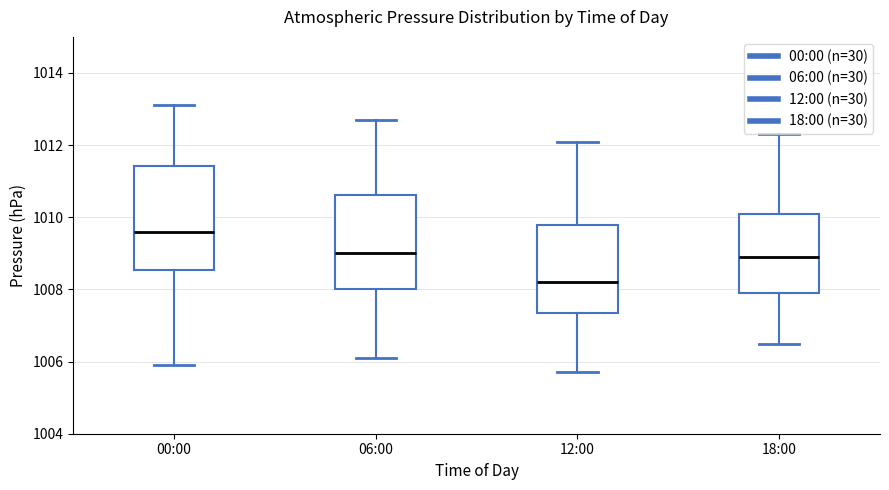

Reading left to right, read every box against the y-axis: the position of its median line, the range the box covers, and the ends of its whiskers. The values are not printed on the chart, so give them approximately, as read against the axis.

00:00: median 1009.6, box 1008.6 to 1011.4, whiskers 1006.0 to 1013.2
06:00: median 1009.0, box 1008.0 to 1010.6, whiskers 1006.2 to 1012.8
12:00: median 1008.2, box 1007.4 to 1009.8, whiskers 1005.8 to 1012.2
18:00: median 1009.0, box 1008.0 to 1010.2, whiskers 1006.6 to 1012.4